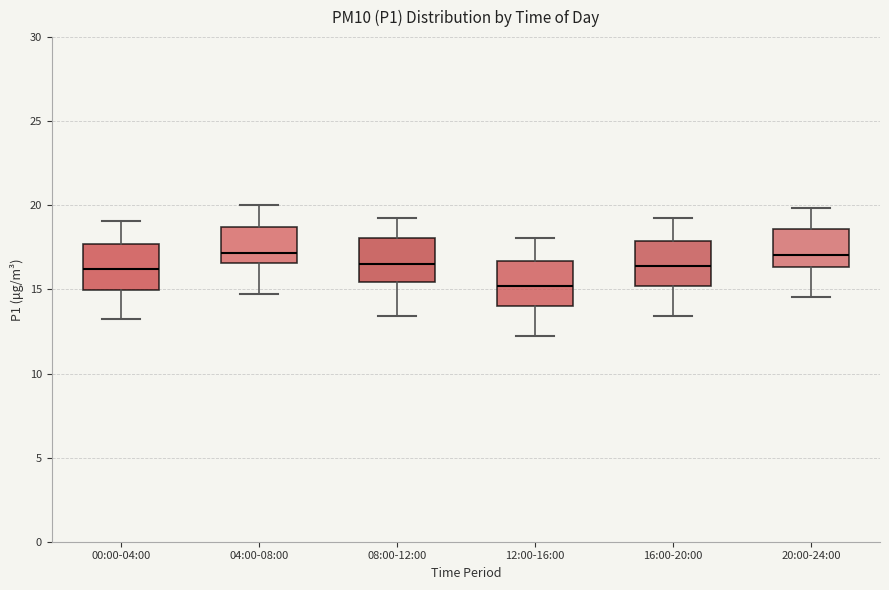

Where does the median line of the box for 04:00-08:00 sit on the y-axis? The values are not printed on the chart, so give them approximately, as read against the axis.

17.0